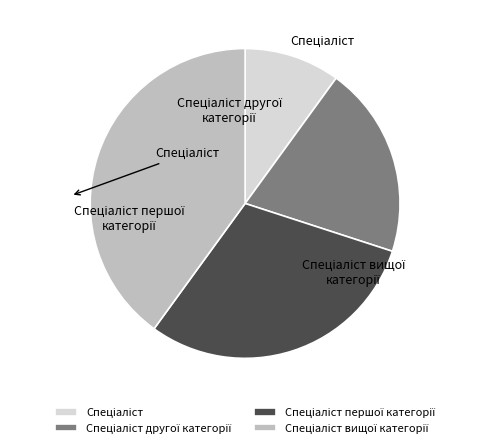

Is there any slice that represents more than half of the pie?

No